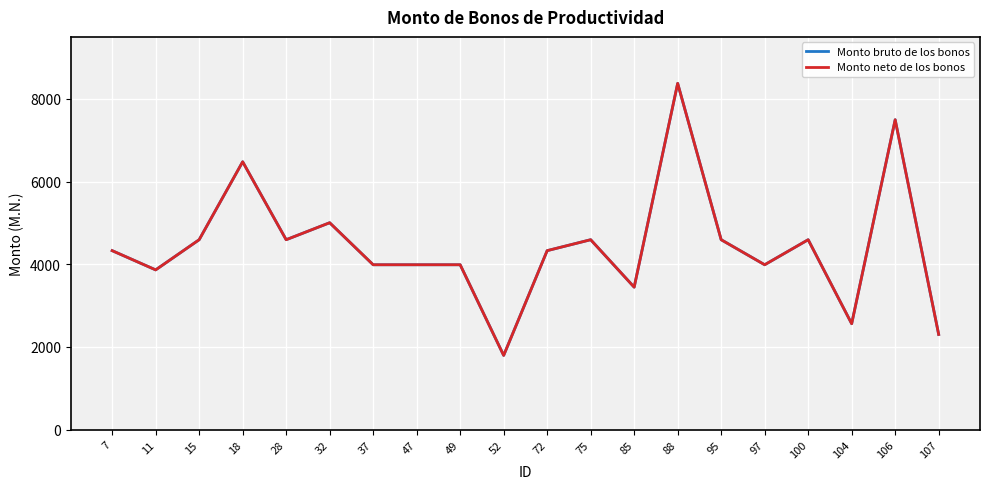

What is the sum of all Monto neto de los bonos values?

88891.5